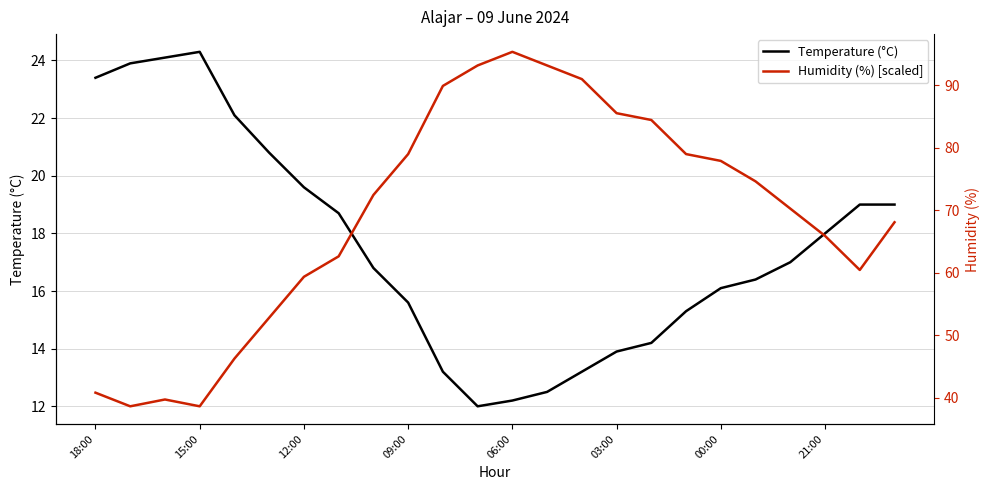

What is the lowest value of the Humidity (%) [scaled] series?

12.0